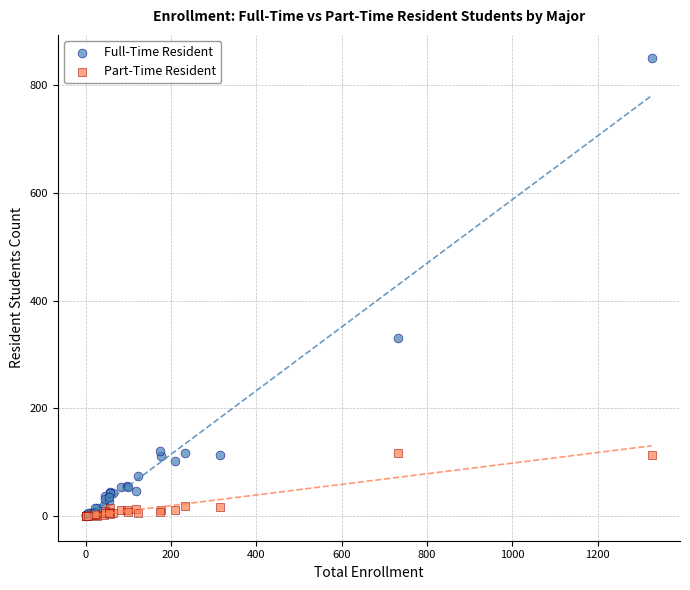

In the Full-Time Resident series, what Y value is closest to 425?

330